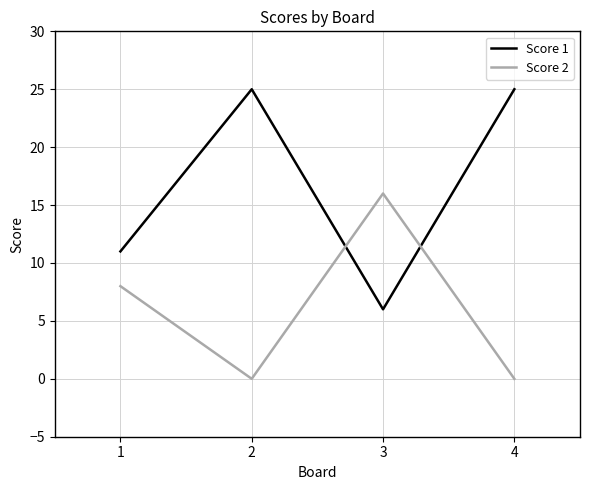

Between 2 and 3, which series saw the biggest shift?

Score 1